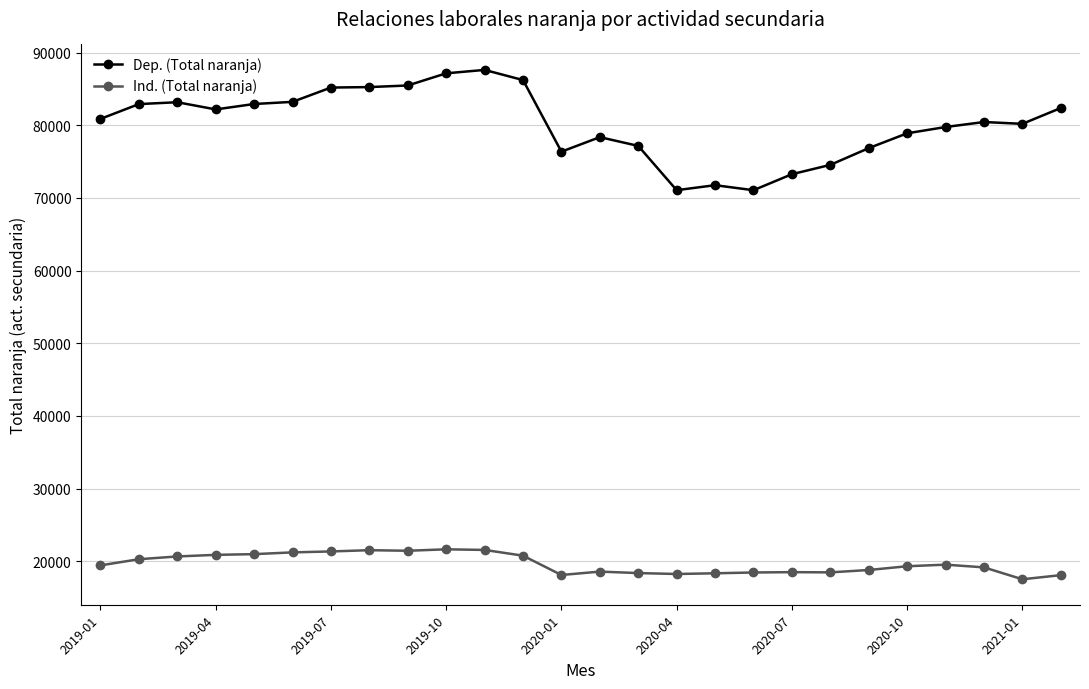

True or false: Ind. (Total naranja) and Dep. (Total naranja) intersect in this chart.

False